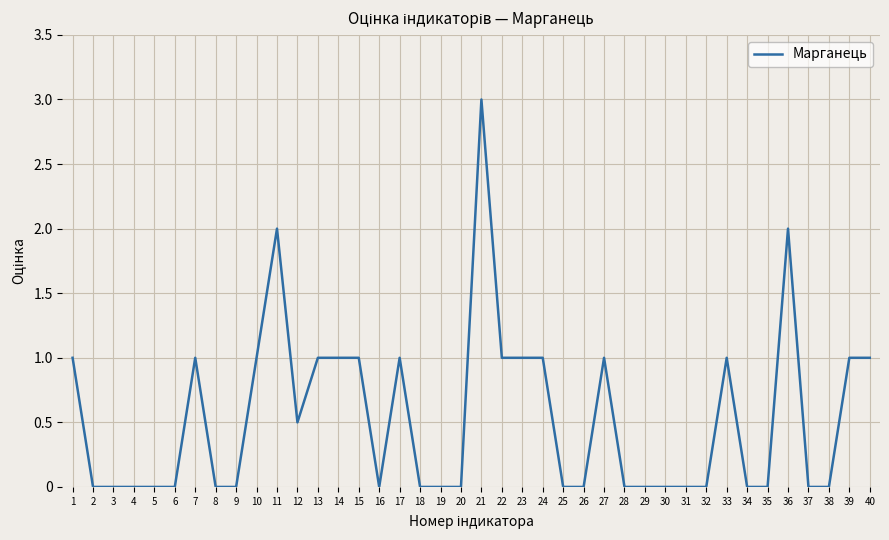

Between 31 and 22, which is larger?

22